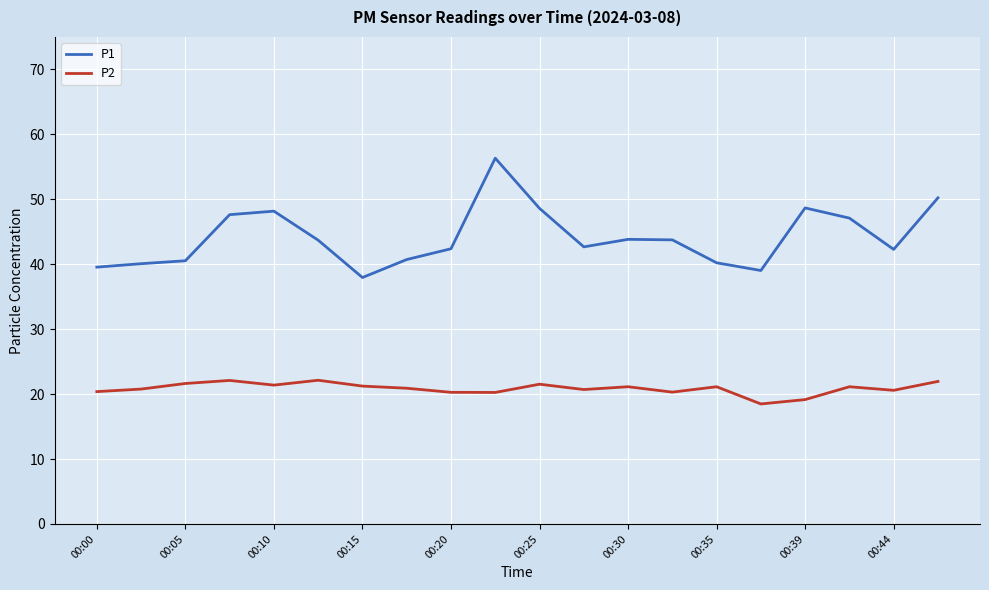

Which series has the largest range (max minus min)?

P1